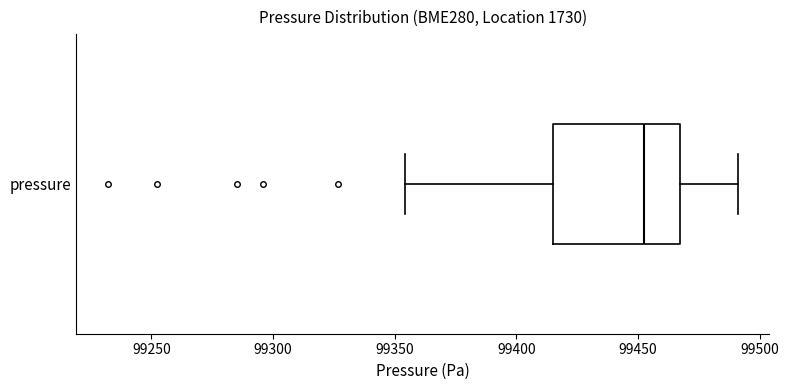

Transcribe this box plot: give where the median line is, the range the box spans, and where the two whiskers end, as read against the x-axis. The values are not printed on the chart, so give them approximately, as read against the axis.

median 99455, box 99415 to 99465, whiskers 99355 to 99490